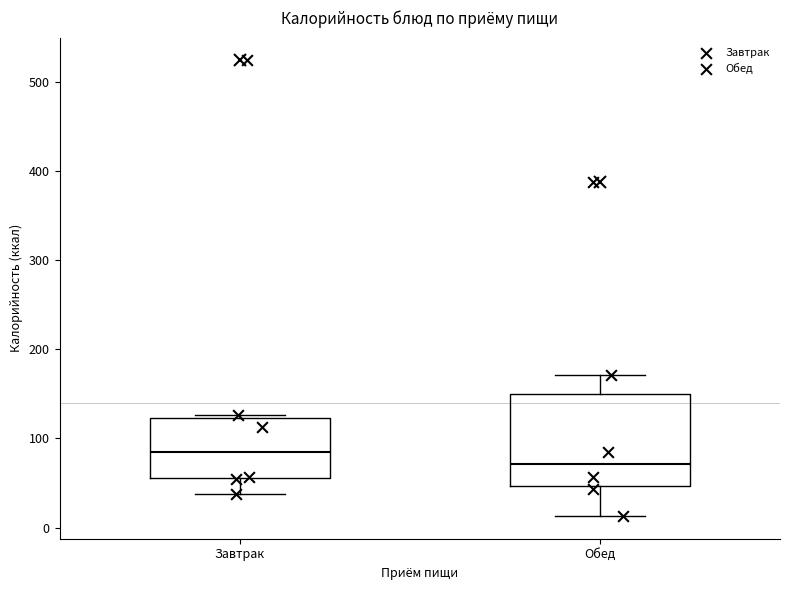

Comparing the boxes themselves (not the whiskers), which one is the tallest?

Обед